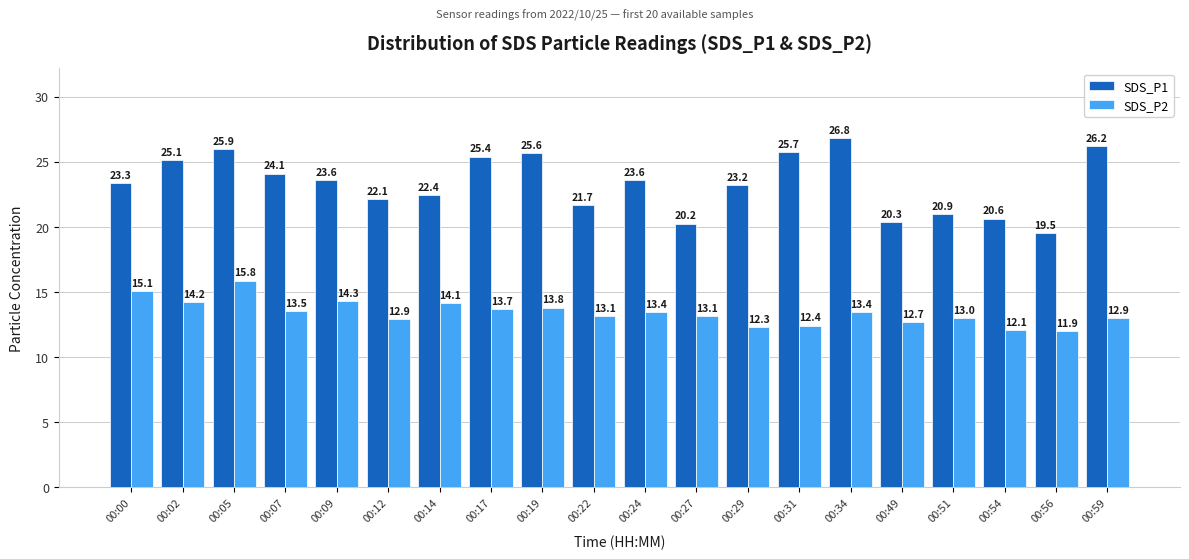

At 00:17, list the series in order from largest to smallest.

SDS_P1, SDS_P2